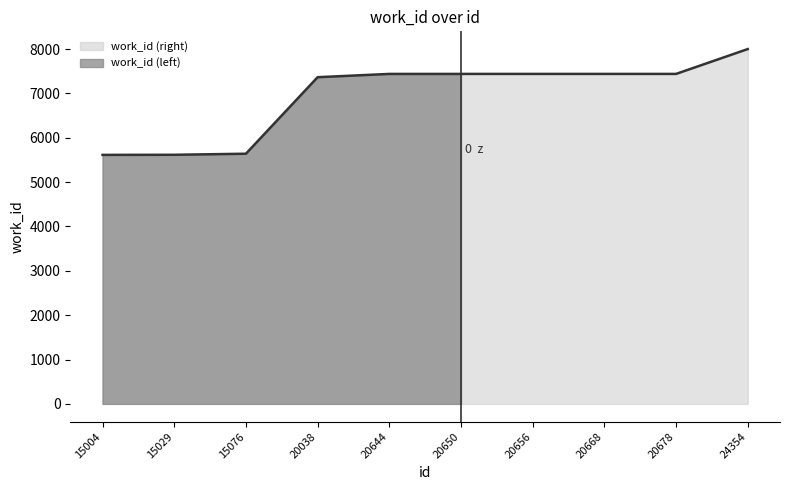

Where is the data nearest to the value 6806?

20038